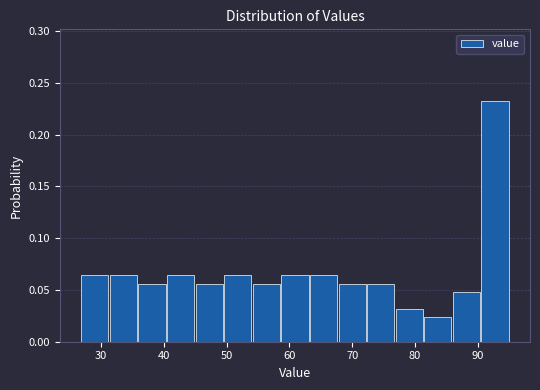

Reading left to right, transcribe this chart: for each bar, give the range it covers on the x-axis and its height. Neither the bar edges nor the heights are printed on the chart, so give them approximately, as read against the axes.

27 to 31: 0.065
31 to 36: 0.065
36 to 41: 0.055
41 to 45: 0.065
45 to 50: 0.055
50 to 54: 0.065
54 to 59: 0.055
59 to 63: 0.065
63 to 68: 0.065
68 to 72: 0.055
72 to 77: 0.055
77 to 81: 0.030
81 to 86: 0.025
86 to 91: 0.050
91 to 95: 0.230